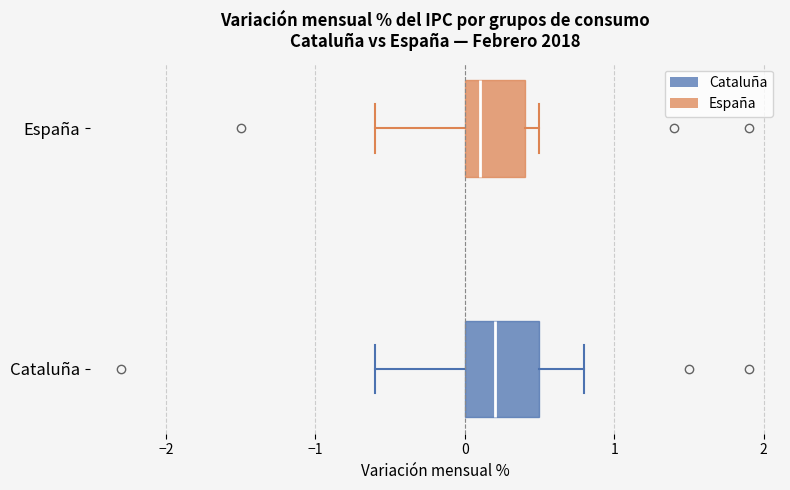

Reading bottom to top, transcribe this box plot: for each box, give where its median line is, the range the box spans, and where its two whiskers end, as read against the x-axis. The values are not printed on the chart, so give them approximately, as read against the axis.

Cataluña: median 0.2, box 0.0 to 0.5, whiskers -0.6 to 0.8
España: median 0.1, box 0.0 to 0.4, whiskers -0.6 to 0.5